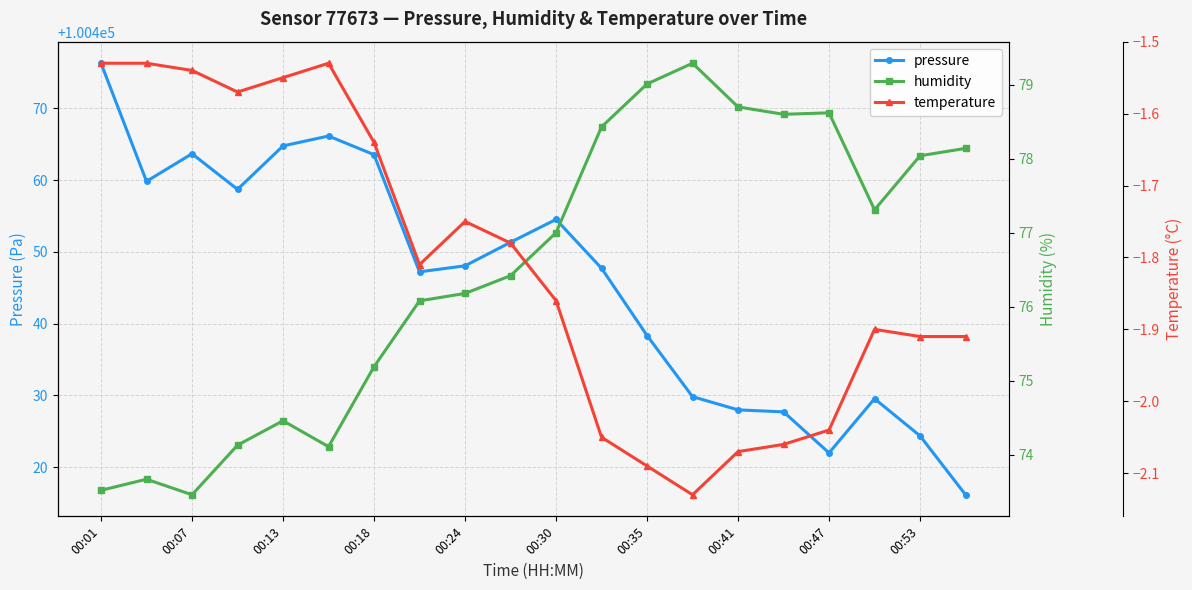

Is it true that pressure equals 51431.7 at 00:47?

False